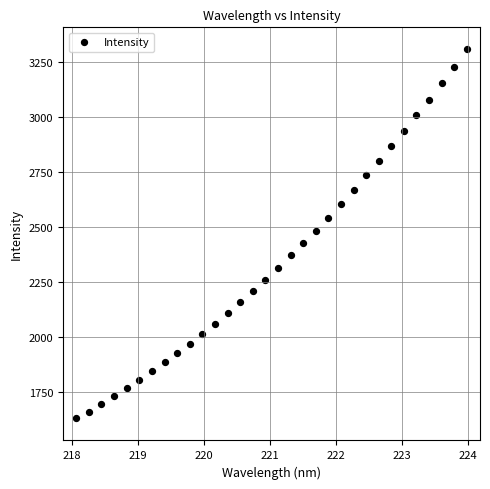

What is the range of Y values (max minus min)?

1678.0